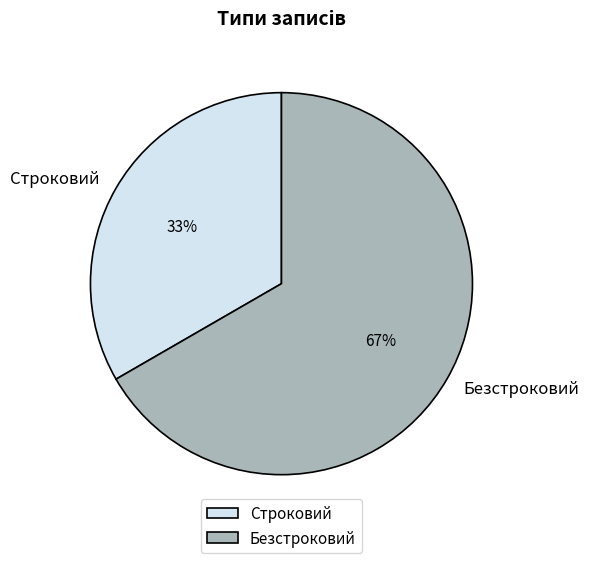

To the nearest percent, what is the combined percentage of Строковий and Безстроковий?

100%